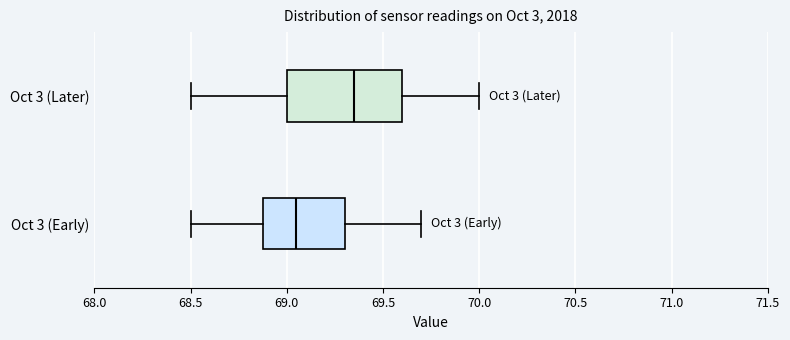

Where does the right whisker of the box for Oct 3 (Early) end on the x-axis? The values are not printed on the chart, so give them approximately, as read against the axis.

69.70